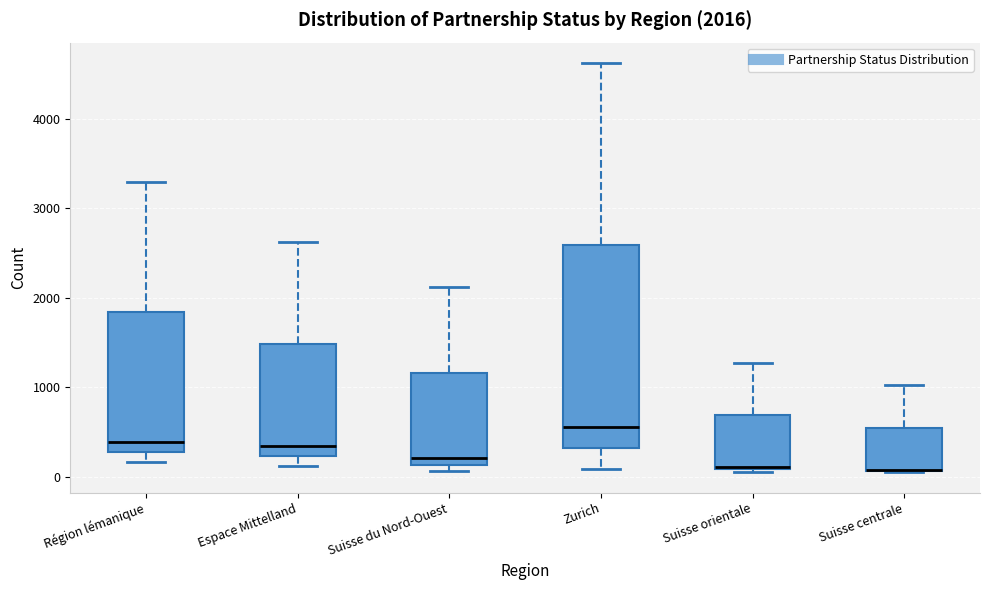

Comparing the boxes themselves (not the whiskers), which one is the tallest?

Zurich